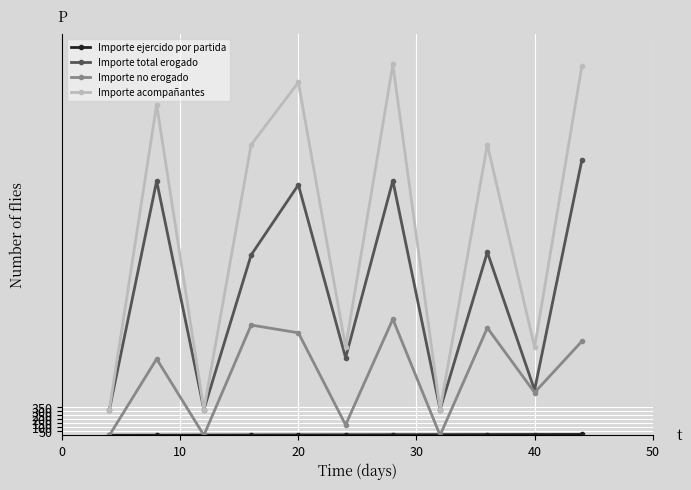

What is the value of the Importe no erogado point at the 10th from the left?

533.0